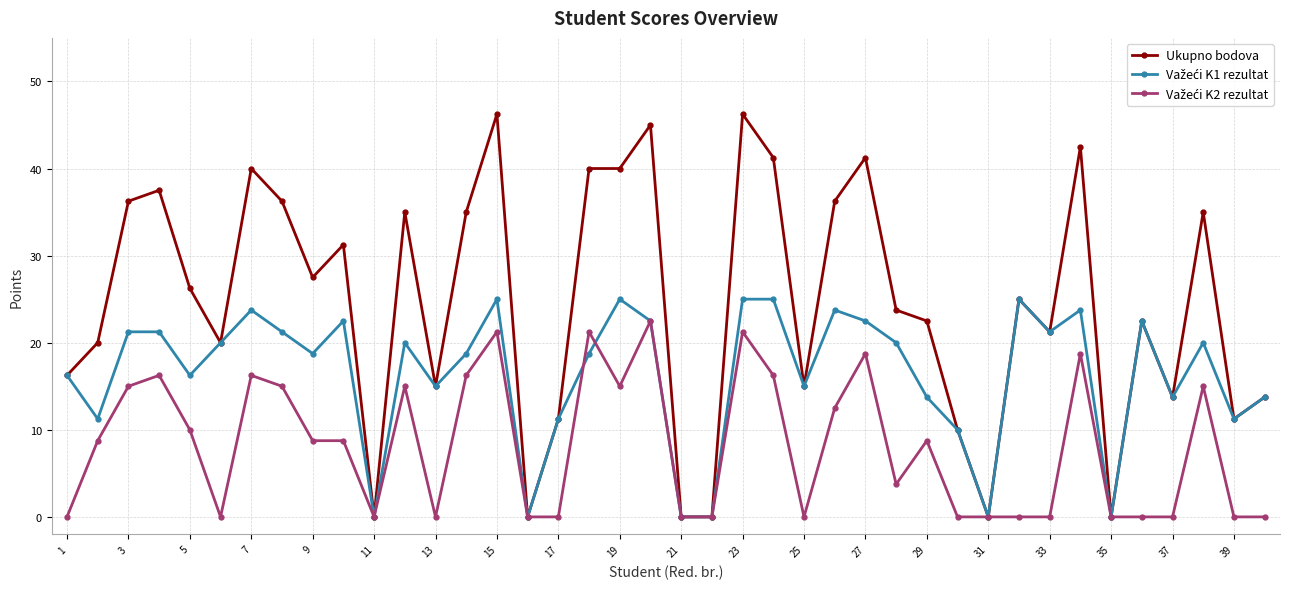

At how many categories does at least one series exceed 13?

31